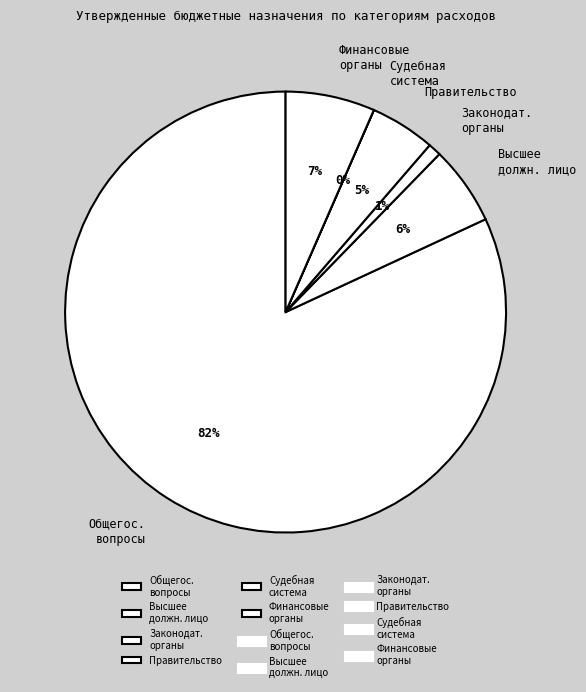

Is there a majority slice in this chart?

Yes